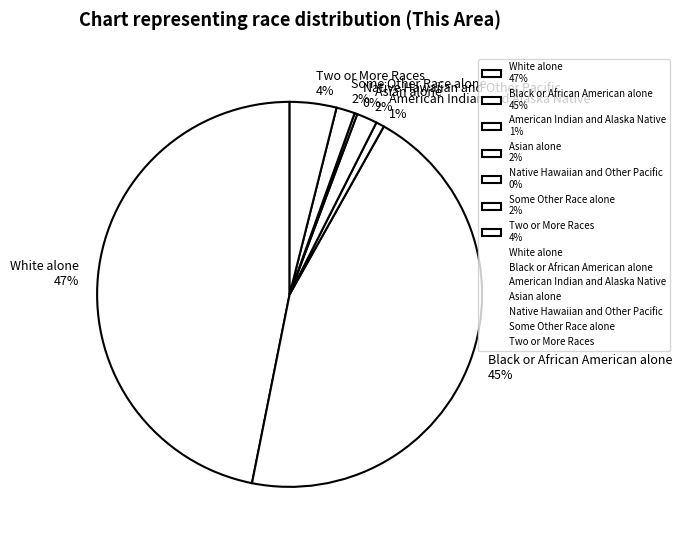

To the nearest percent, what is the difference between the largest and smallest slice percentages?

47%